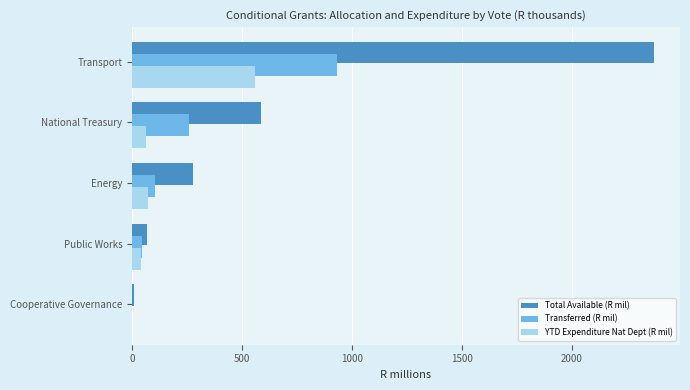

What is the sum of all YTD Expenditure Nat Dept (R mil) values?

734.2